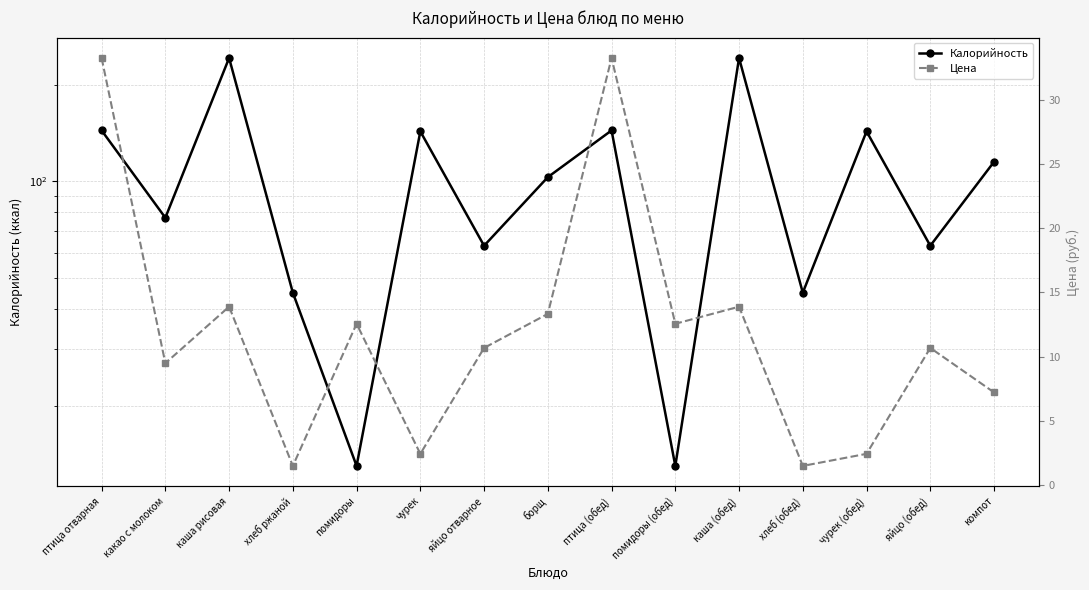

Reading right to left, transcribe all the data shown in this chart.

Калорийность: компот=115.0	яйцо (обед)=63.0	чурек (обед)=143.0	хлеб (обед)=45.0	каша (обед)=242.0	помидоры (обед)=13.0	птица (обед)=144.0	борщ=103.0	яйцо отварное=63.0	чурек=143.0	помидоры=13.0	хлеб ржаной=45.0	каша рисовая=242.0	какао с молоком=77.0	птица отварная=144.0
Цена: компот=7.2	яйцо (обед)=10.7	чурек (обед)=2.4	хлеб (обед)=1.5	каша (обед)=13.9	помидоры (обед)=12.6	птица (обед)=33.2	борщ=13.3	яйцо отварное=10.7	чурек=2.4	помидоры=12.6	хлеб ржаной=1.5	каша рисовая=13.9	какао с молоком=9.5	птица отварная=33.2